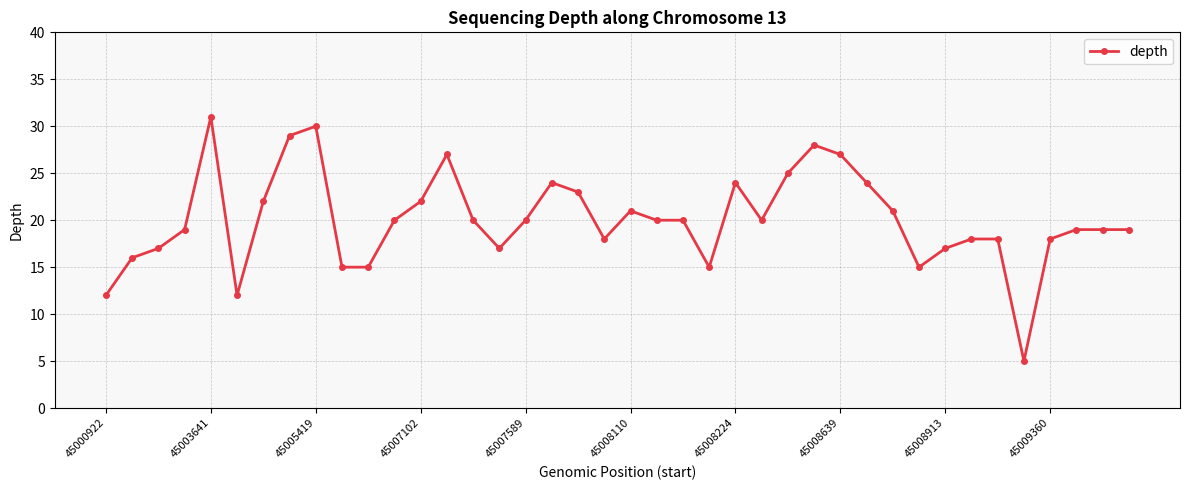

What is the smallest value displayed?

5